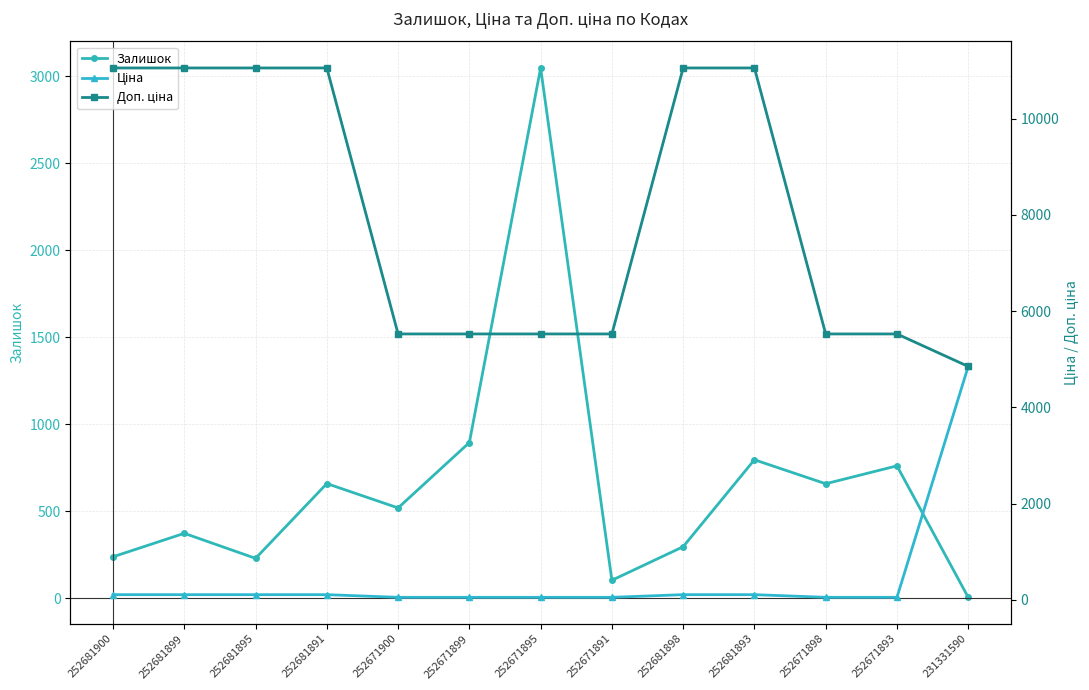

Is this an area chart (filled region under the line)?

No